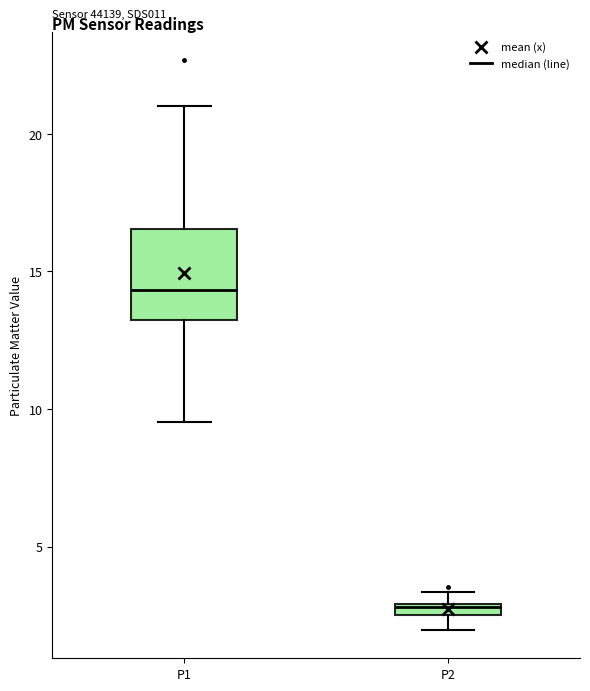

Which box is the tallest, from its lower edge to its upper edge?

P1